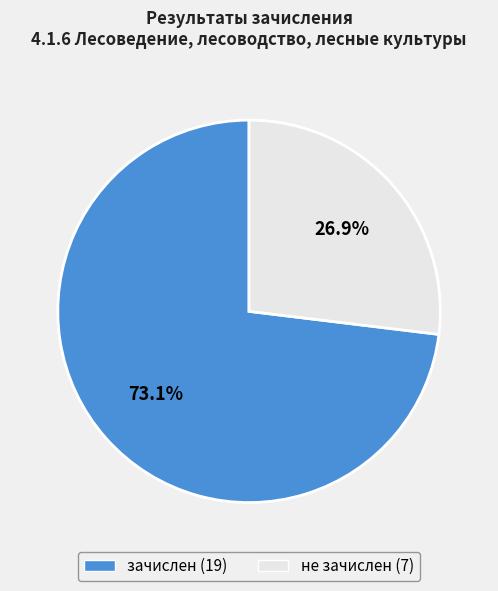

Does не зачислен account for over 50% of the chart?

No